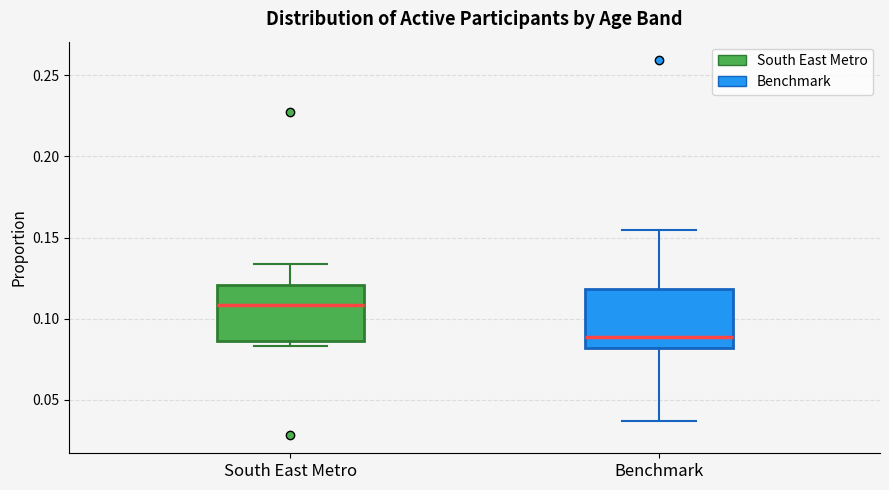

Reading left to right, read every box against the y-axis: the position of its median line, the range the box covers, and the ends of its whiskers. The values are not printed on the chart, so give them approximately, as read against the axis.

South East Metro: median 0.110, box 0.085 to 0.120, whiskers 0.085 (just below the box's lower edge) to 0.135
Benchmark: median 0.090, box 0.080 to 0.120, whiskers 0.035 to 0.155